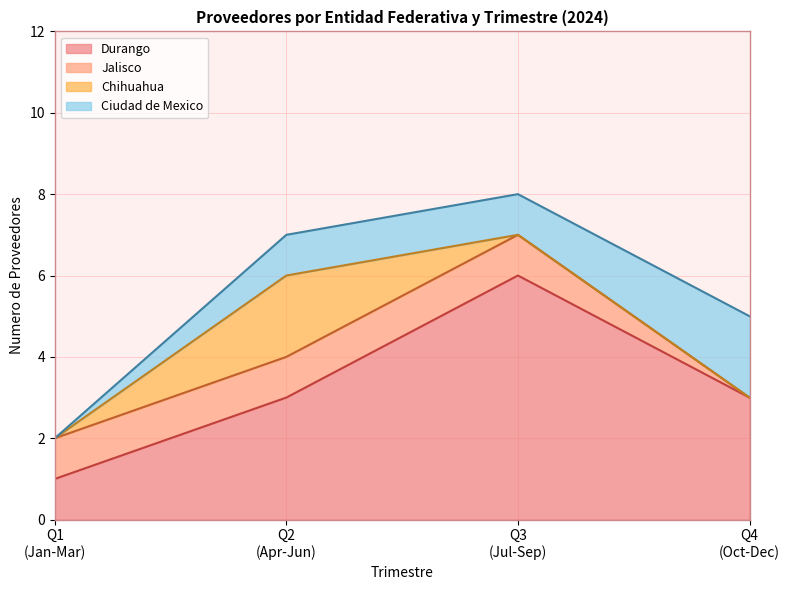

How many distinct data groups are displayed?

4